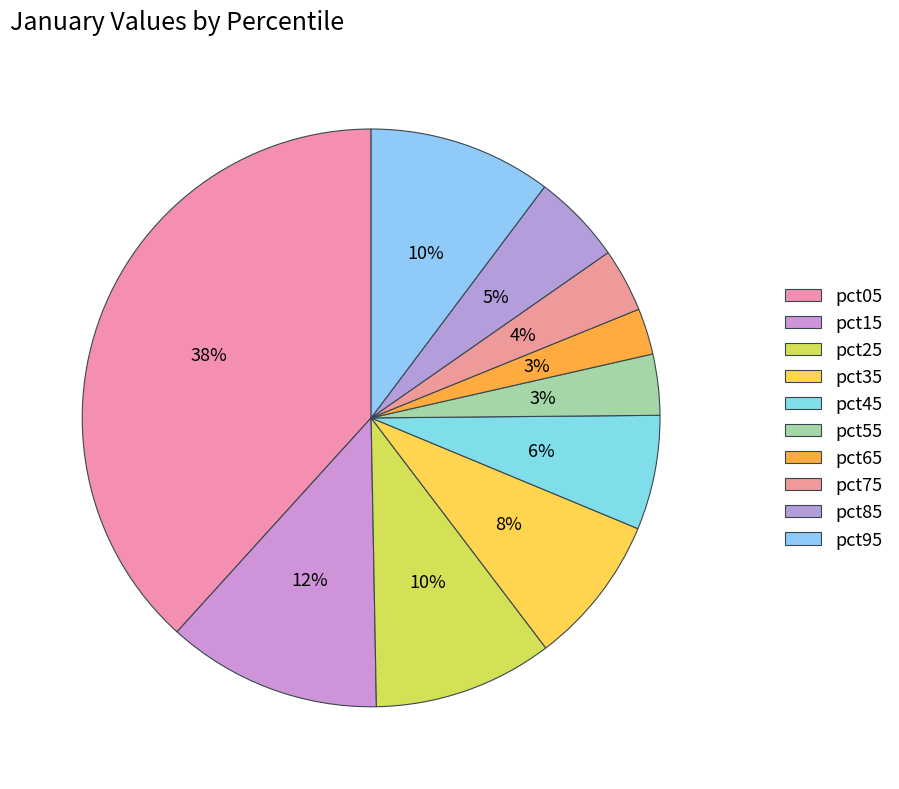

What percentage do pct85 and pct25 together represent?

15.1%